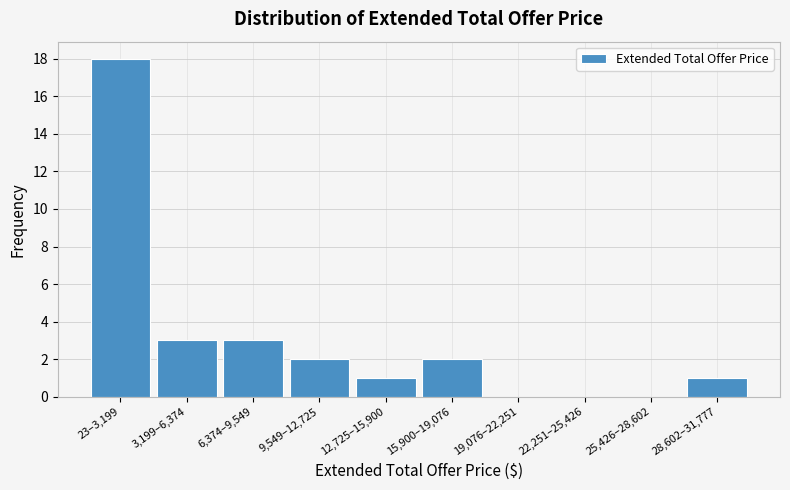

Reading right to left, list all the values displayed in this chart.

28,602–31,777=1	25,426–28,602=0	22,251–25,426=0	19,076–22,251=0	15,900–19,076=2	12,725–15,900=1	9,549–12,725=2	6,374–9,549=3	3,199–6,374=3	23–3,199=18